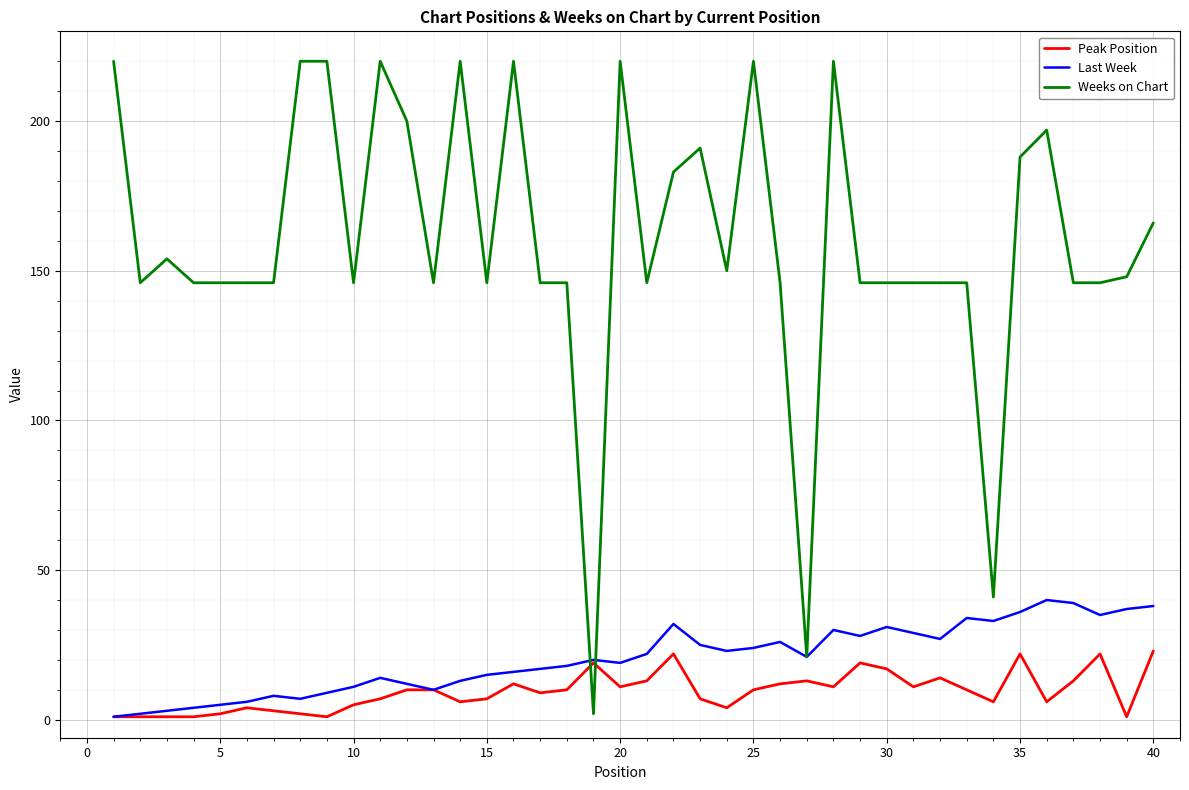

What is the maximum value for Last Week?

40